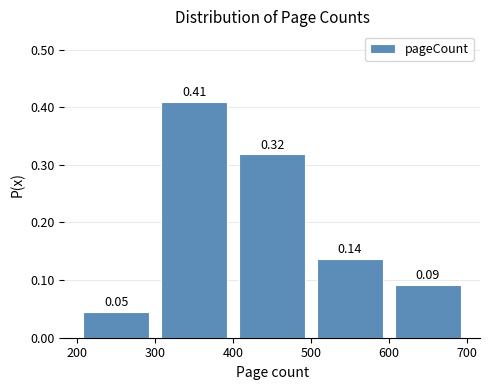

Over which range of the x-axis is the bar tallest?

300 to 400